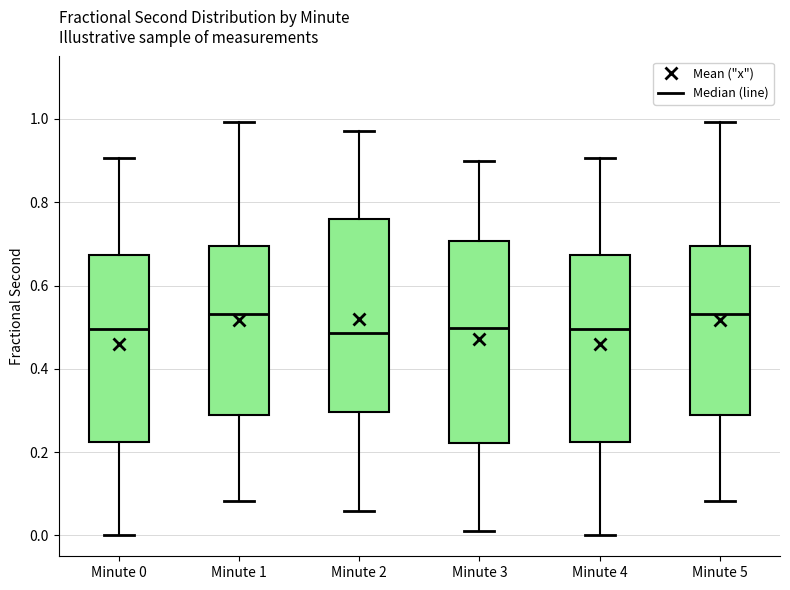

Reading left to right, transcribe this box plot: for each box, give where its median line is, the range the box spans, and where its two whiskers end, as read against the y-axis. The values are not printed on the chart, so give them approximately, as read against the axis.

Minute 0: median 0.50, box 0.22 to 0.68, whiskers 0.00 to 0.90
Minute 1: median 0.54, box 0.30 to 0.70, whiskers 0.08 to 1.00
Minute 2: median 0.48, box 0.30 to 0.76, whiskers 0.06 to 0.98
Minute 3: median 0.50, box 0.22 to 0.70, whiskers 0.00 to 0.90
Minute 4: median 0.50, box 0.22 to 0.68, whiskers 0.00 to 0.90
Minute 5: median 0.54, box 0.30 to 0.70, whiskers 0.08 to 1.00